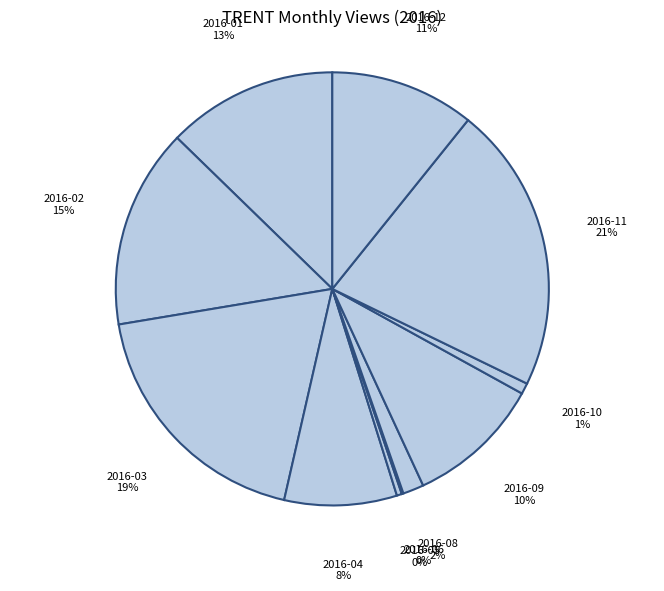

To the nearest percent, what is the difference between the 2016-02 and 2016-08 slice percentages?

13%